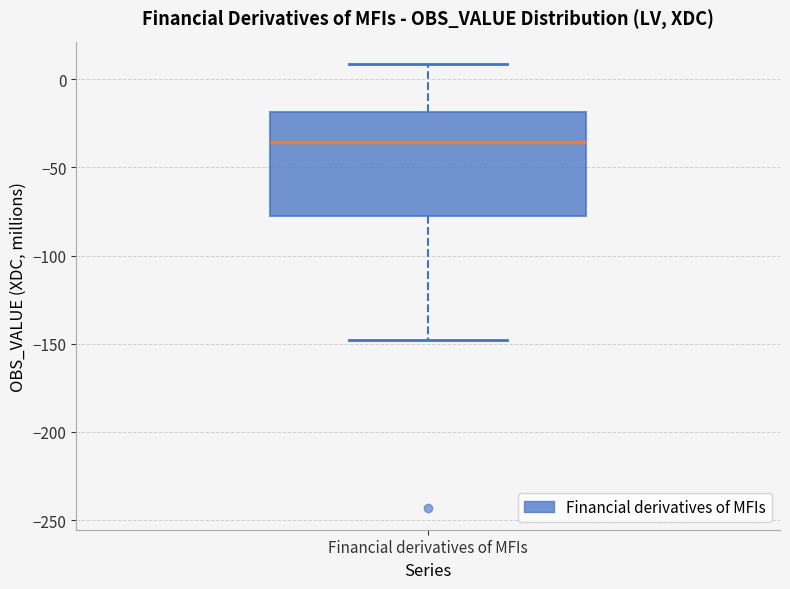

Read this box plot against the y-axis: the position of the median line, the range covered by the box, and the ends of both whiskers. The values are not printed on the chart, so give them approximately, as read against the axis.

median -35, box -75 to -20, whiskers -150 to 10